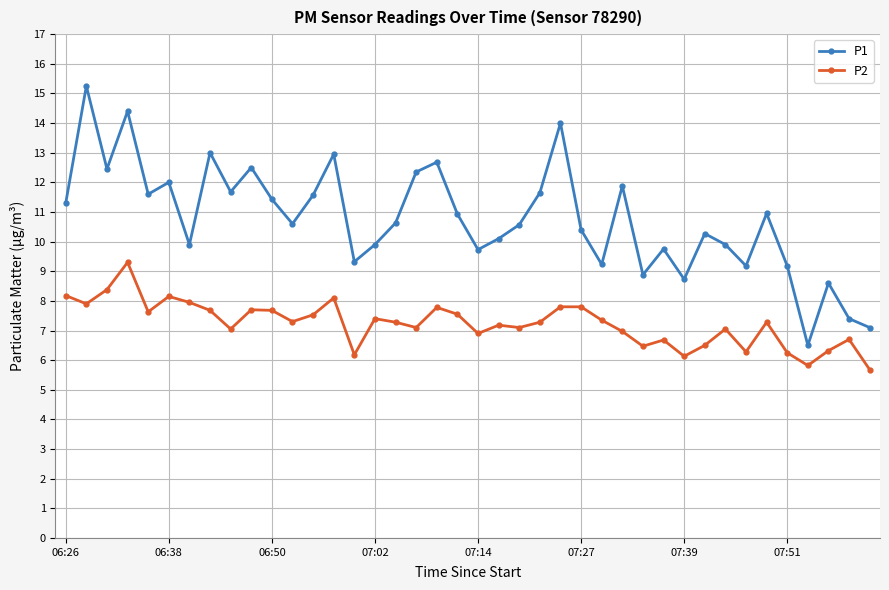

True or false: P2 has more than 0 points higher than both neighbors.

True